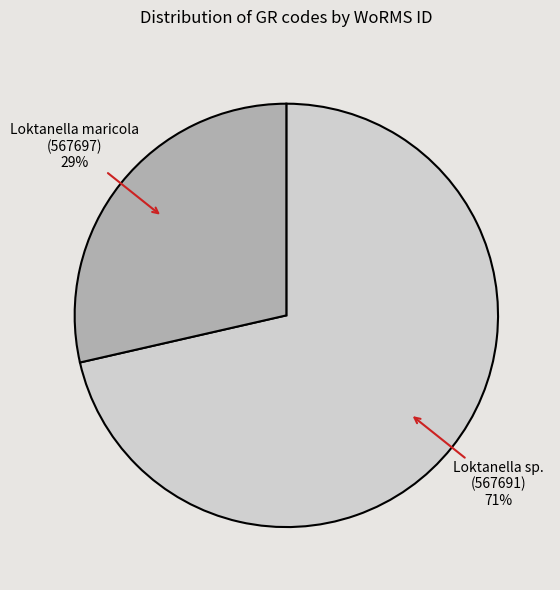

Is there a majority slice in this chart?

Yes